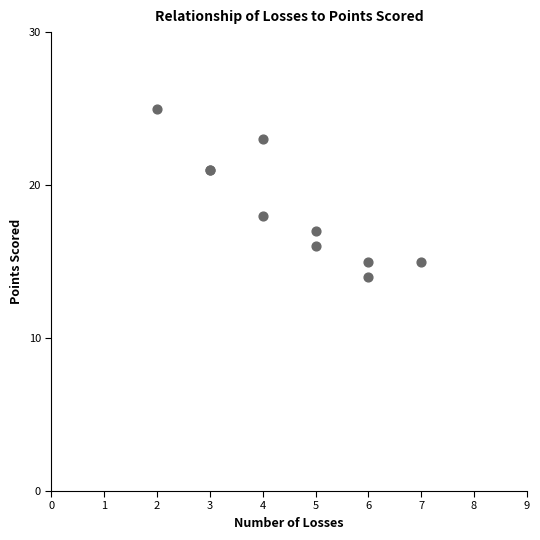

What Y value in the scatter plot is closest to 19?

18